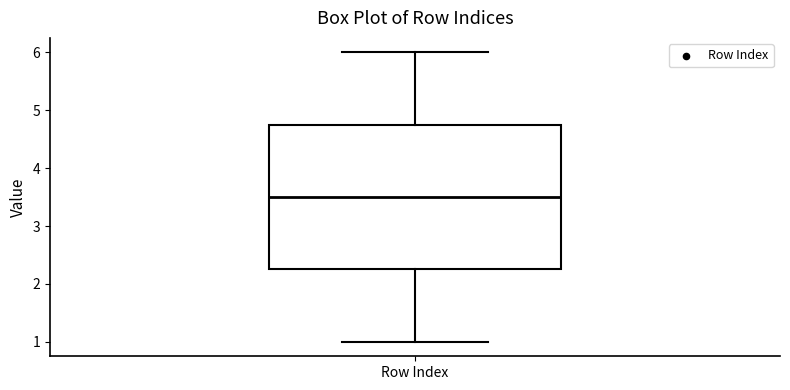

Where is the lower edge of the box for Row Index on the y-axis? The values are not printed on the chart, so give them approximately, as read against the axis.

2.3